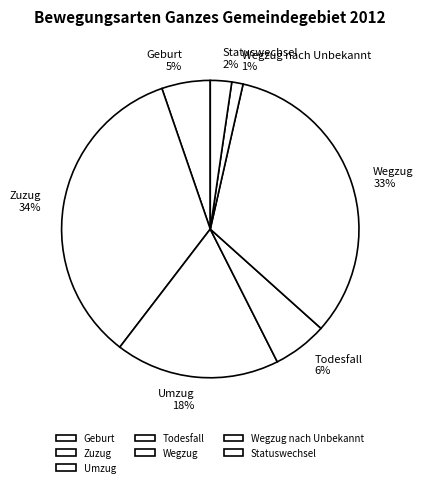

Which has a higher value, Umzug or Wegzug?

Wegzug